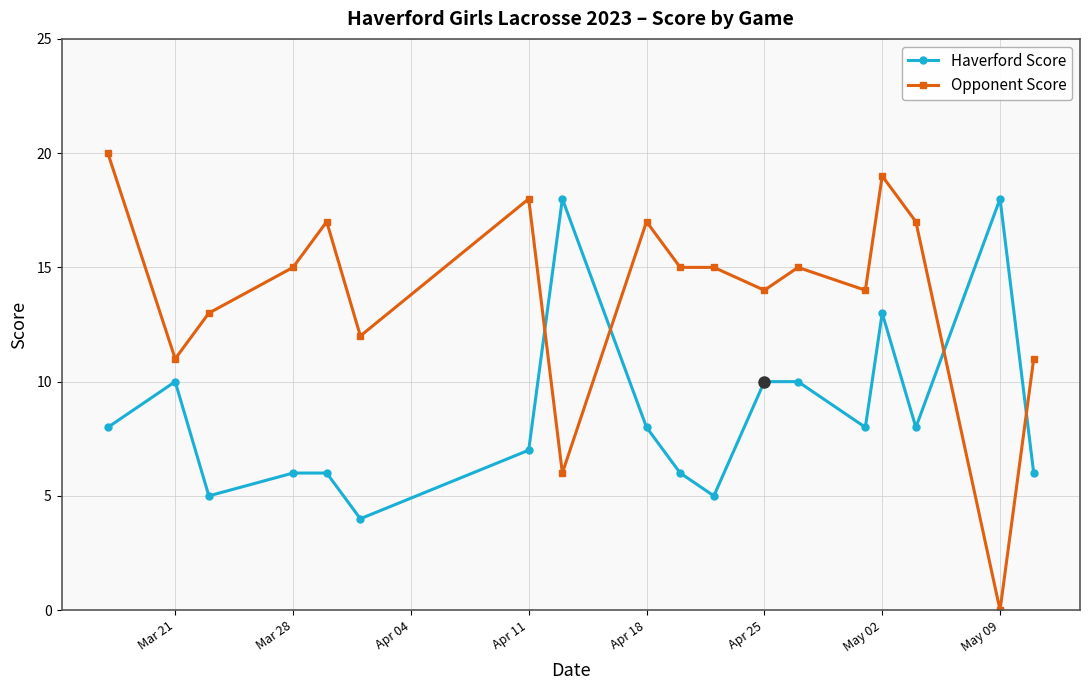

What is the difference between the maximum and second lowest values in the Haverford Score series?

13